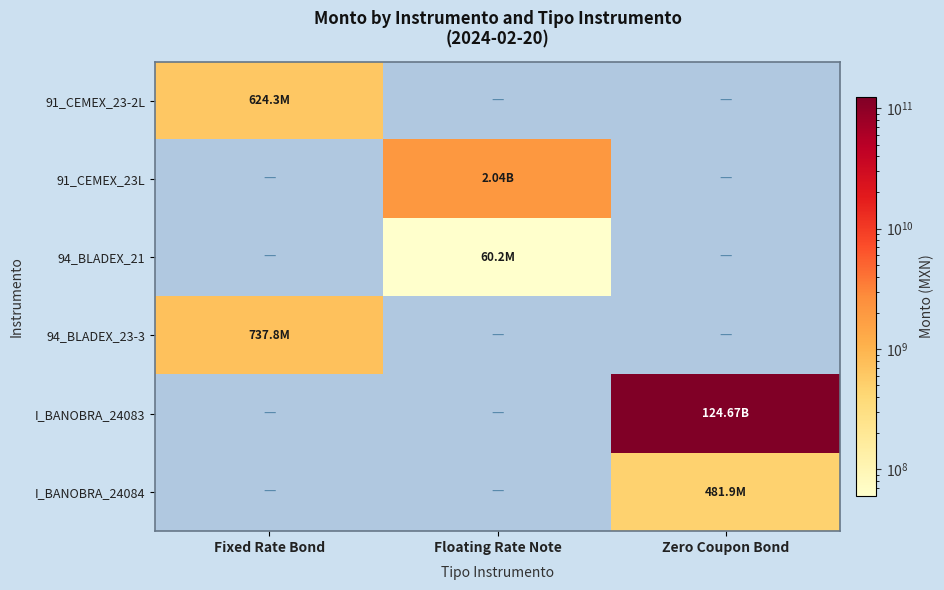

Which series changed the most between Fixed Rate Bond and Zero Coupon Bond?

I_BANOBRA_24083